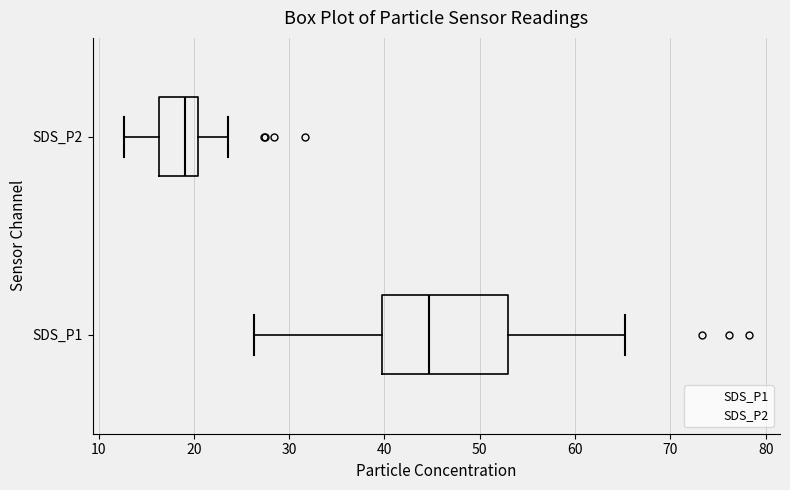

Where does the median line of the box for SDS_P1 sit on the x-axis? The values are not printed on the chart, so give them approximately, as read against the axis.

45